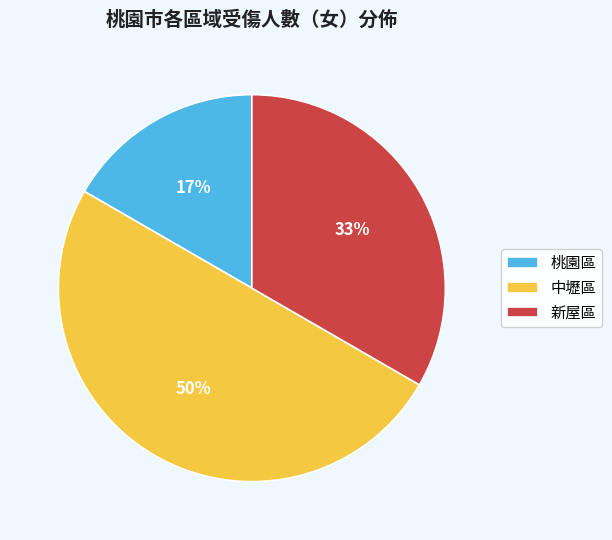

The 中壢區 slice represents 41% of the pie. True or false?

False